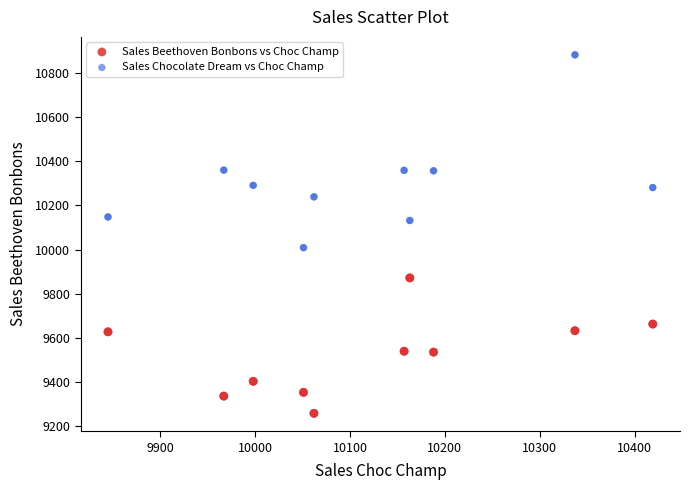

Which series contains the lowest Y value?

Sales Beethoven Bonbons vs Choc Champ